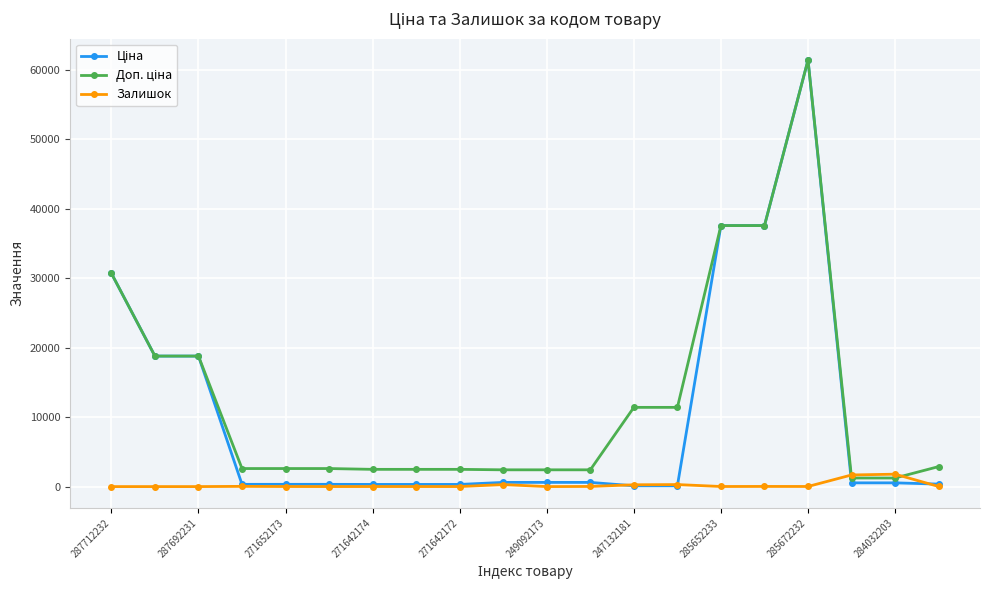

At how many categories does at least one series exceed 26517?

4